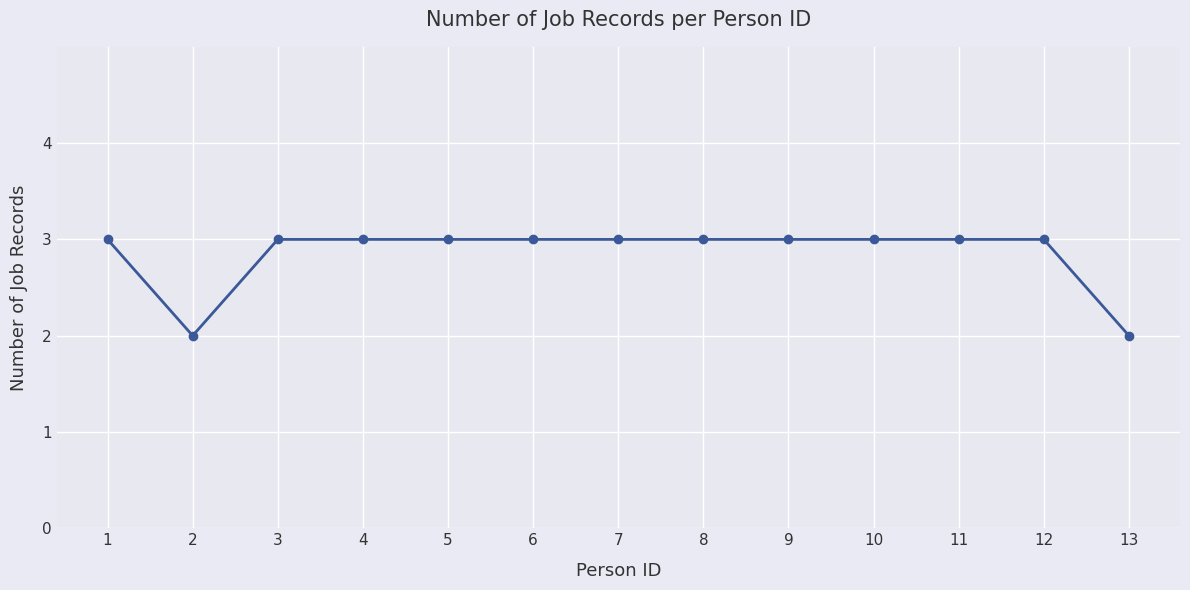

How many categories are shown in the chart?

13